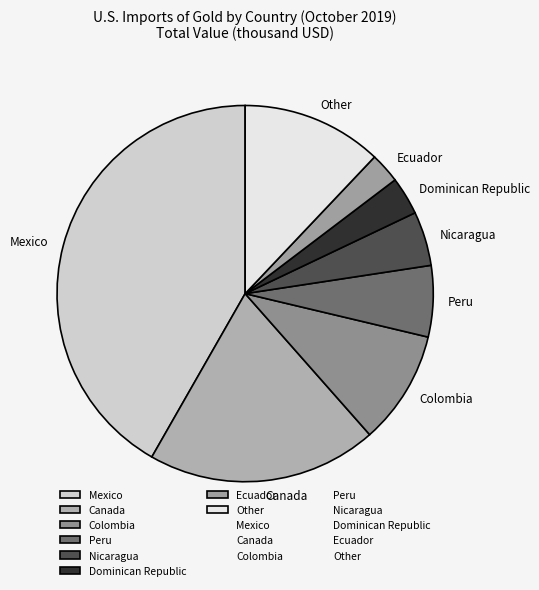

True or false: Mexico accounts for 50% of the total.

False